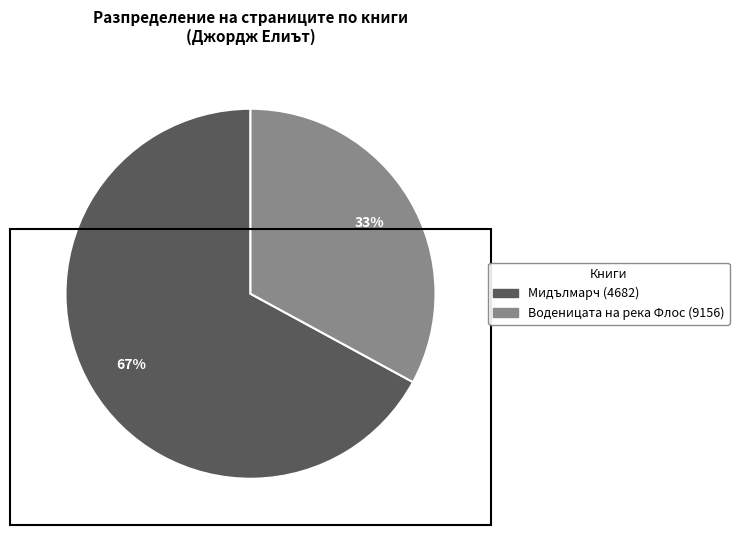

How many segments does this pie chart have?

2